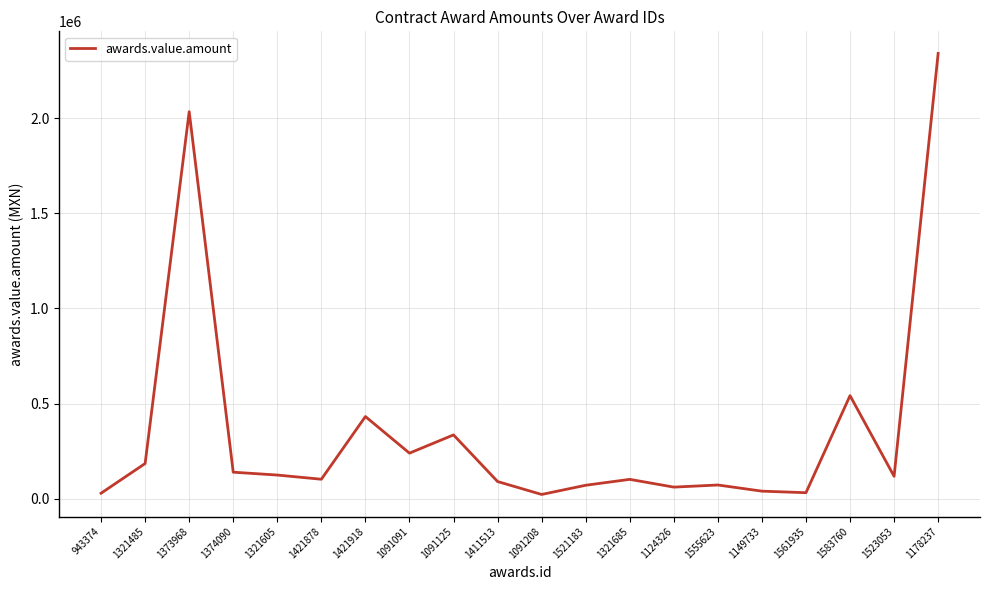

Where is the first local maximum?

1373968